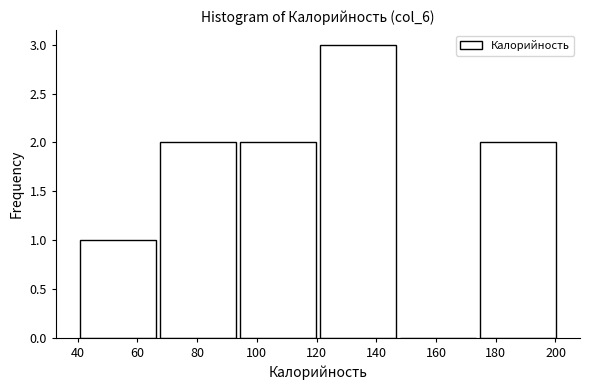

Reading left to right, list every bar in this chart as the range it spans on the x-axis followed by its height. Neither the bar edges nor the heights are printed on the chart, so give them approximately, as read against the axes.

40 to 66: 1
66 to 94: 2
94 to 120: 2
120 to 148: 3
148 to 174: 0
174 to 200: 2